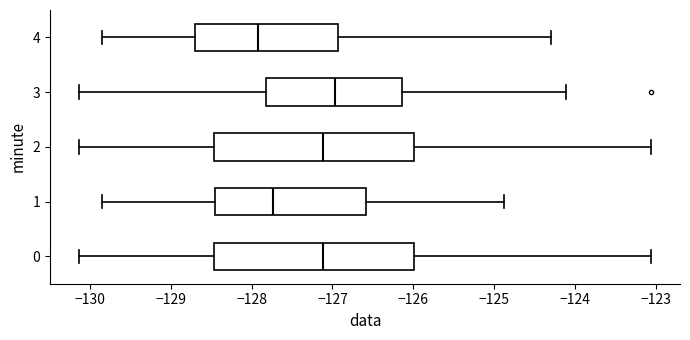

Where is the right edge of the box at y = 3 on the x-axis? The values are not printed on the chart, so give them approximately, as read against the axis.

-126.1